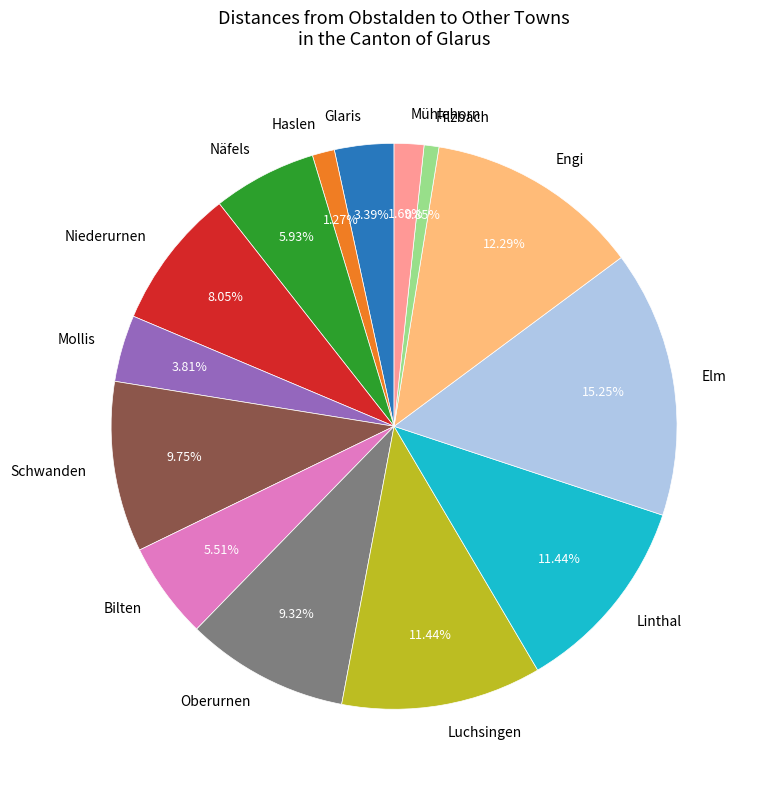

What is the ratio of the value at Mollis to the value at Engi?

0.3